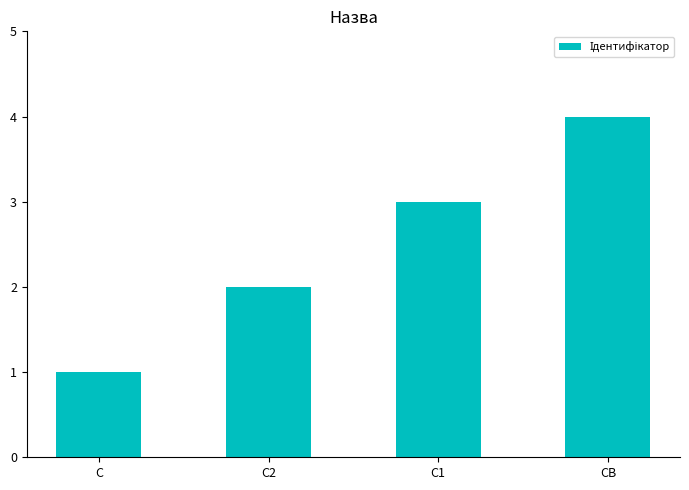

Are the bars grouped side by side (vs. stacked)?

No